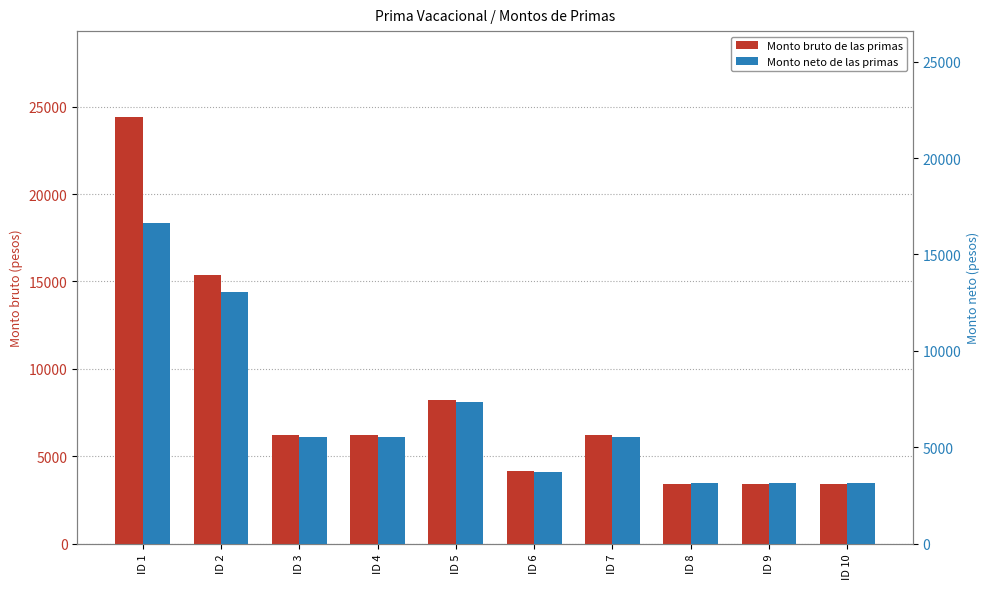

True or false: Monto bruto de las primas has a value of 23502.1 at ID 2.

False